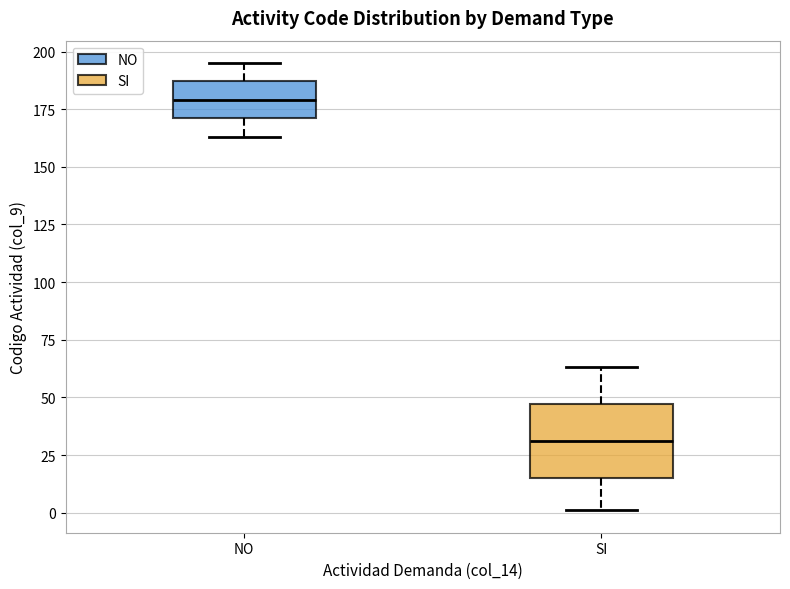

Reading left to right, transcribe this box plot: for each box, give where its median line is, the range the box spans, and where its two whiskers end, as read against the y-axis. The values are not printed on the chart, so give them approximately, as read against the axis.

NO: median 180, box 170 to 185, whiskers 165 to 195
SI: median 30, box 15 to 45, whiskers 0 to 65